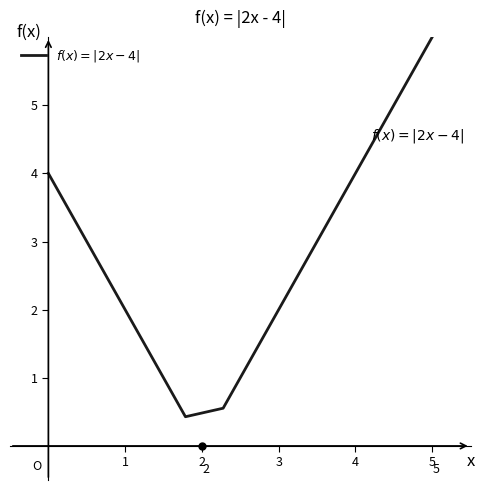

What is the smallest value displayed?

0.4